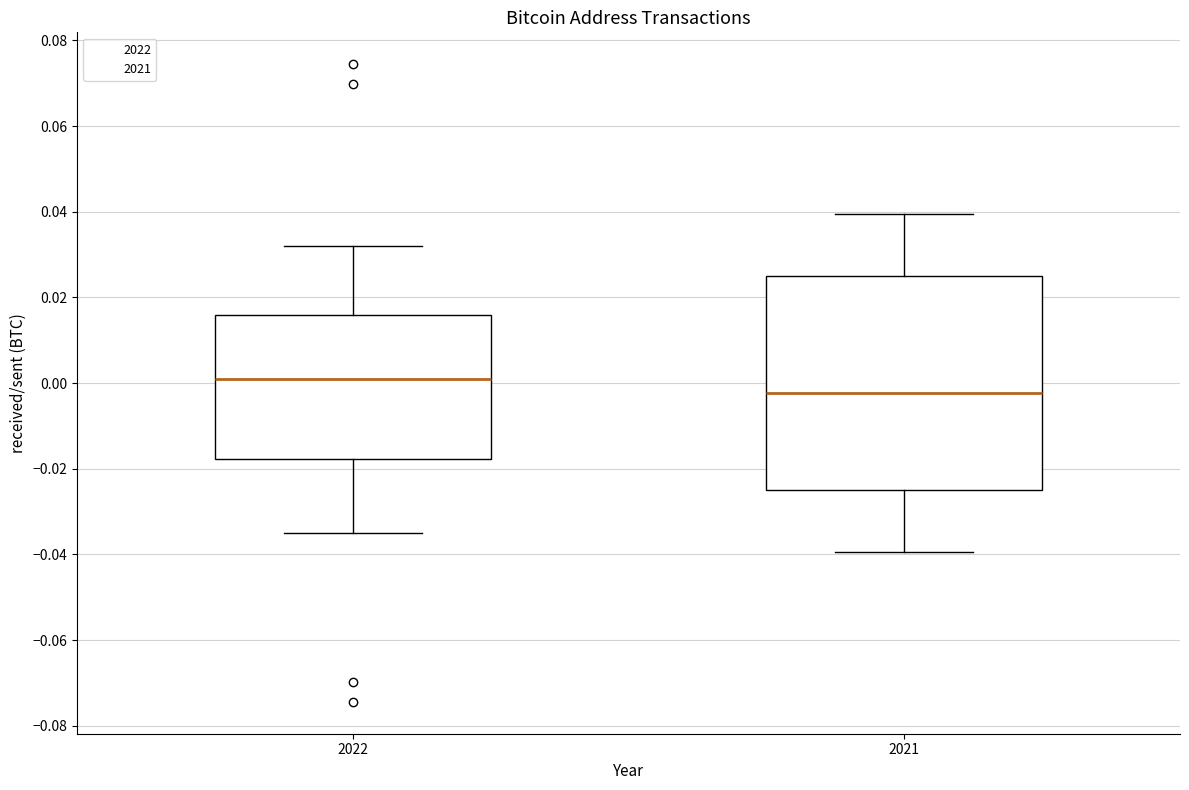

Where does the upper whisker of the box at x = 2021 end on the y-axis? The values are not printed on the chart, so give them approximately, as read against the axis.

0.040